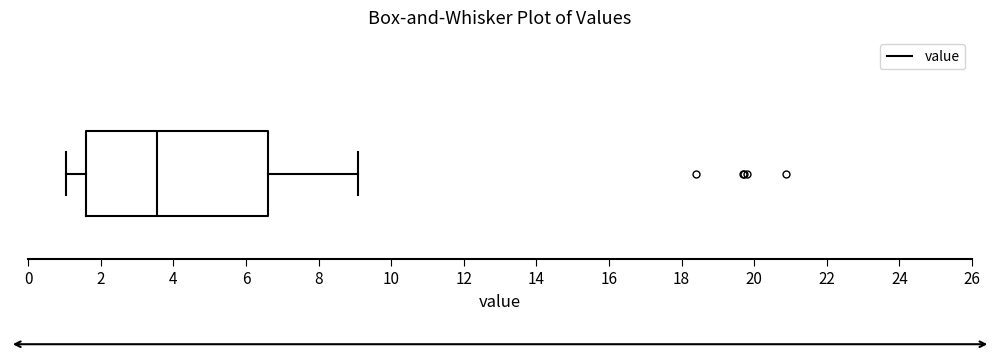

Where is the right edge of the box on the x-axis? The values are not printed on the chart, so give them approximately, as read against the axis.

6.6